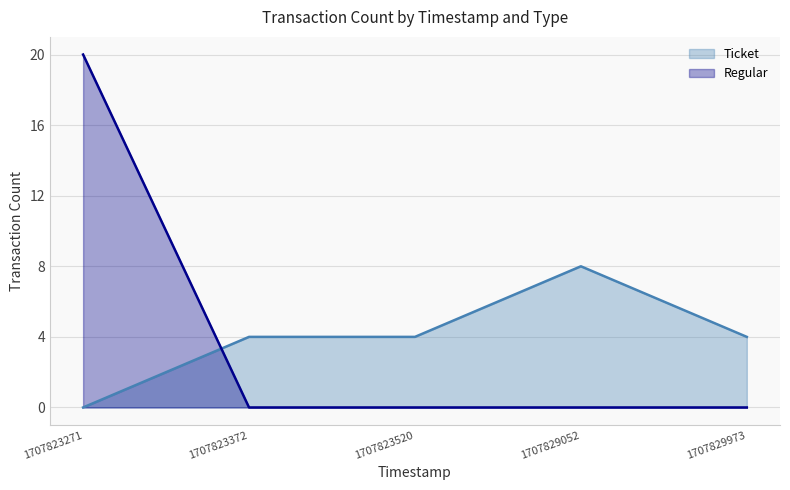

True or false: Regular has more than 2 interior local peaks.

False